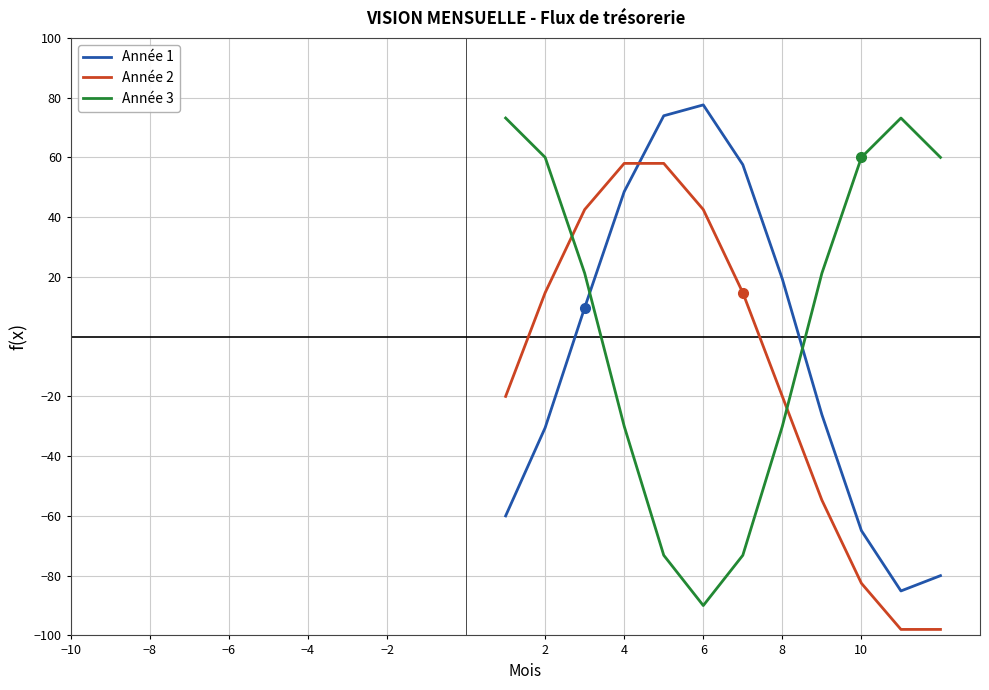

True or false: Année 2 and Année 1 intersect in this chart.

True